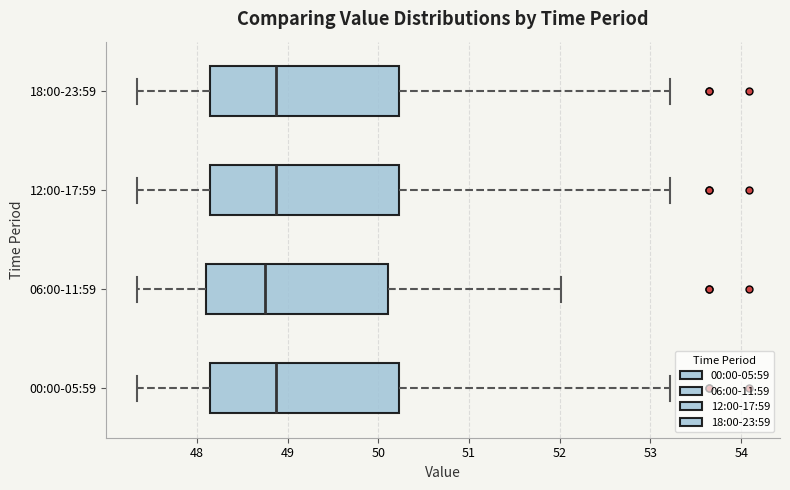

Where is the right edge of the box for 06:00-11:59 on the x-axis? The values are not printed on the chart, so give them approximately, as read against the axis.

50.1